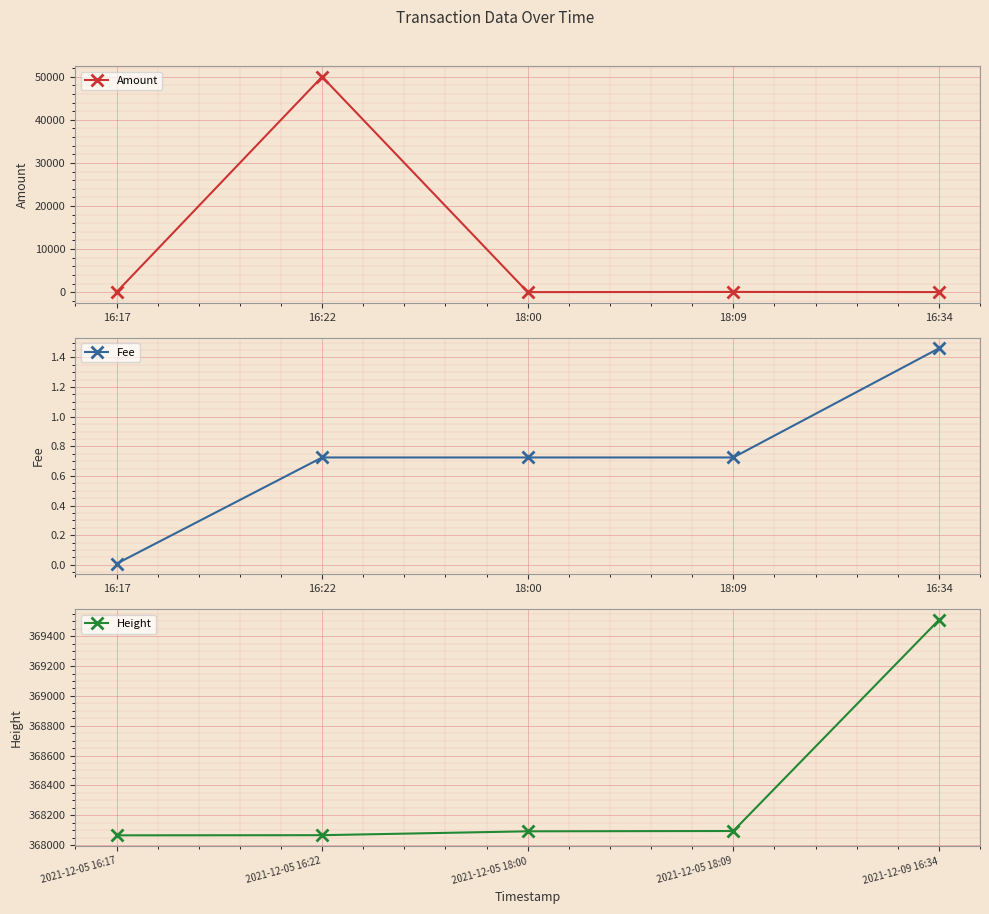

The value of Height at 2021-12-05 16:22 is 368066. True or false?

True